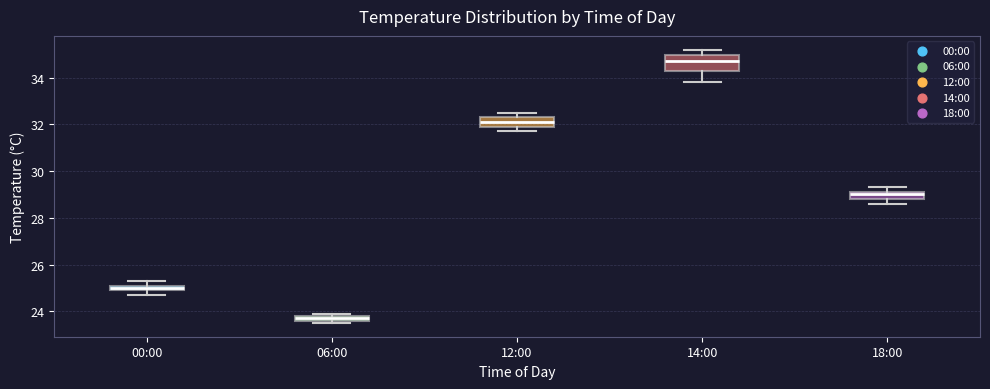

Where is the upper edge of the box for 00:00 on the y-axis? The values are not printed on the chart, so give them approximately, as read against the axis.

25.2